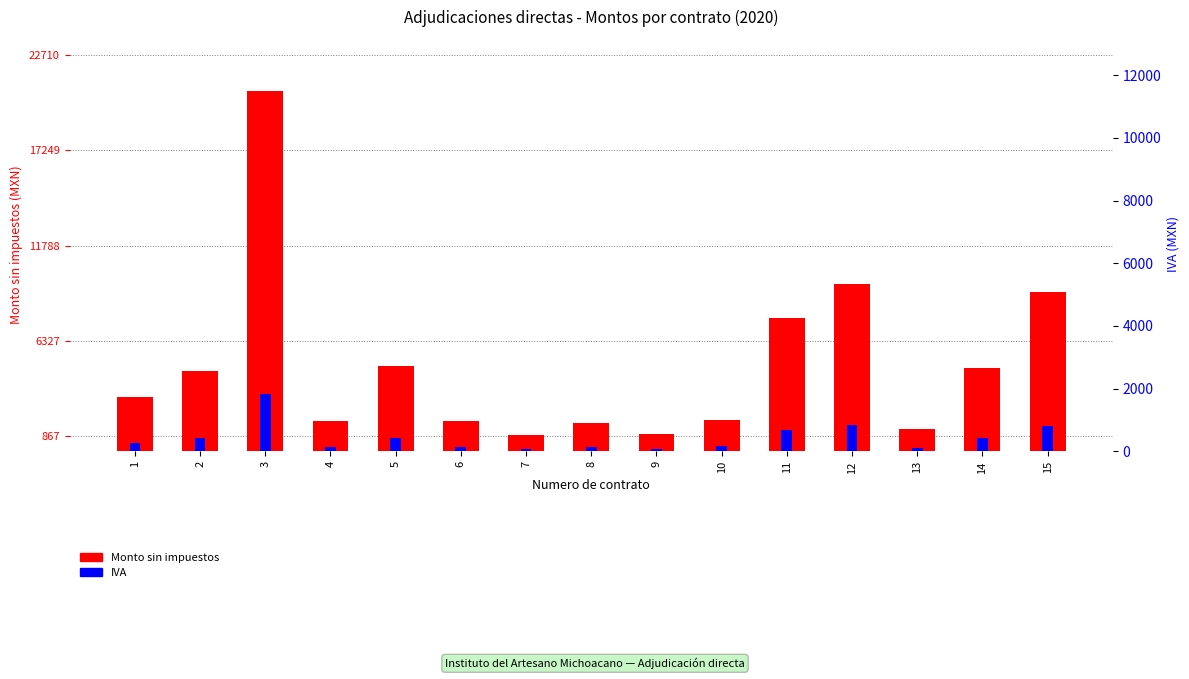

At which label does IVA reach its peak?

3